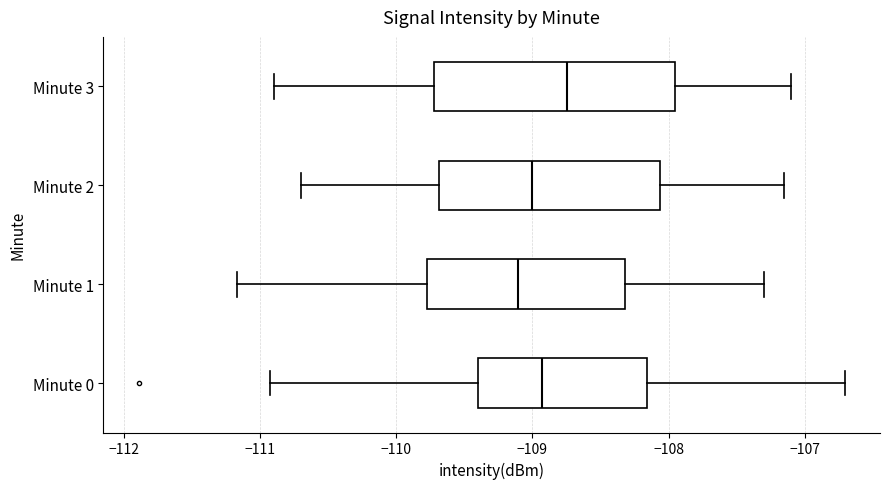

Reading bottom to top, transcribe this box plot: for each box, give where its median line is, the range the box spans, and where its two whiskers end, as read against the x-axis. The values are not printed on the chart, so give them approximately, as read against the axis.

Minute 0: median -108.9, box -109.4 to -108.2, whiskers -110.9 to -106.7
Minute 1: median -109.1, box -109.8 to -108.3, whiskers -111.2 to -107.3
Minute 2: median -109.0, box -109.7 to -108.1, whiskers -110.7 to -107.1
Minute 3: median -108.7, box -109.7 to -107.9, whiskers -110.9 to -107.1